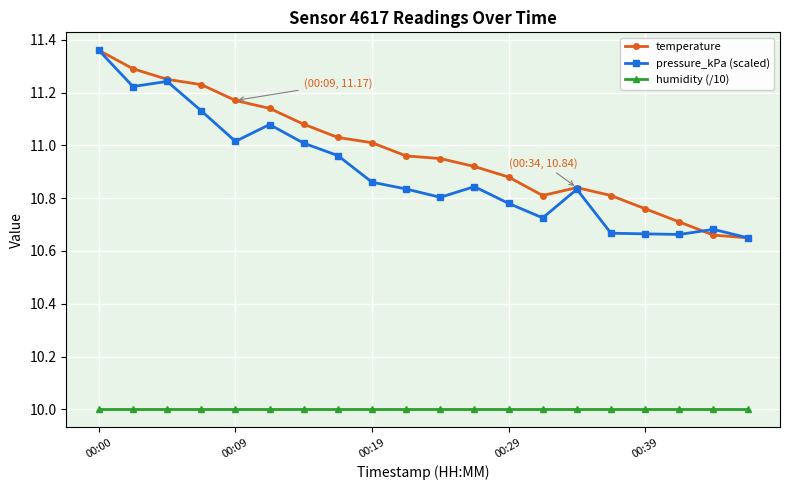

True or false: humidity (/10) and temperature intersect in this chart.

False